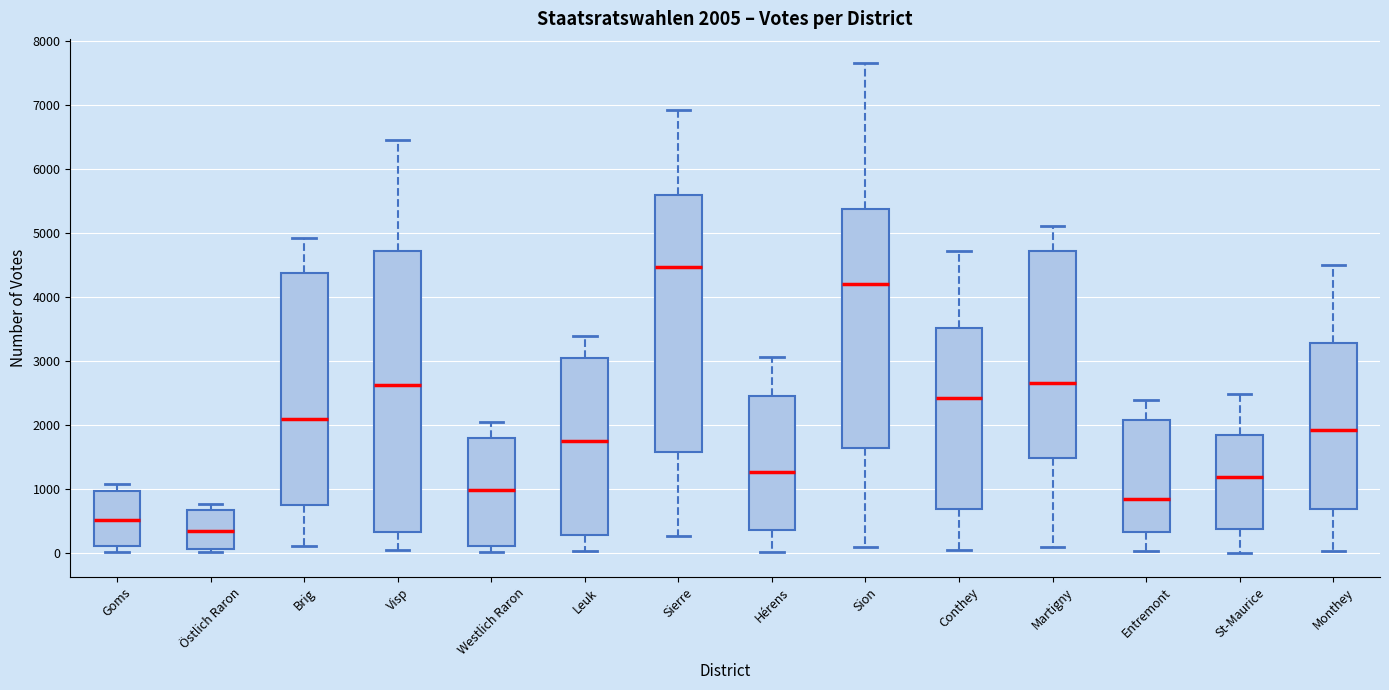

Which box is the tallest, from its lower edge to its upper edge?

Visp